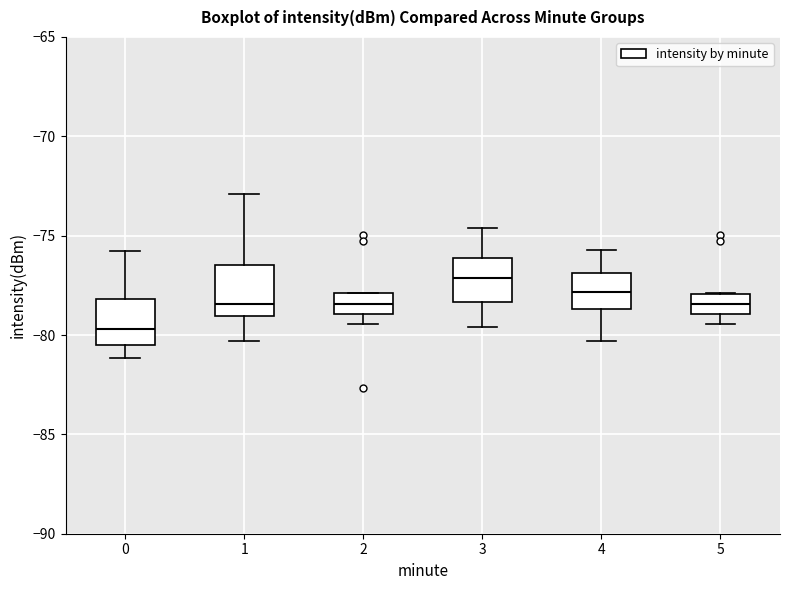

Where does the lower whisker of the box at x = 4 end on the y-axis? The values are not printed on the chart, so give them approximately, as read against the axis.

-80.5